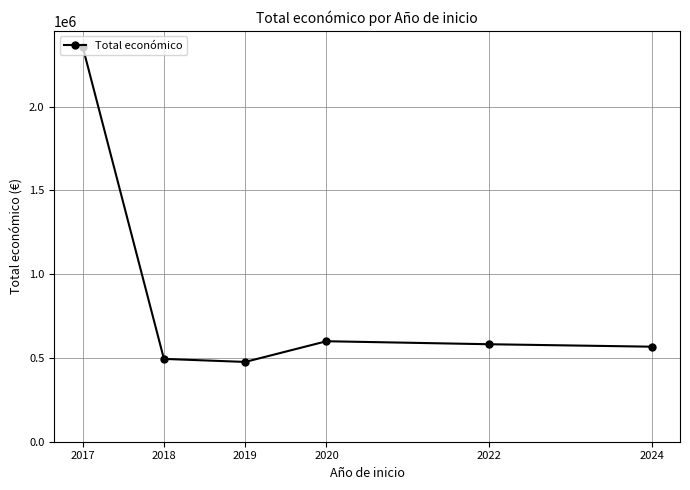

What is the smallest value displayed?

476150.8